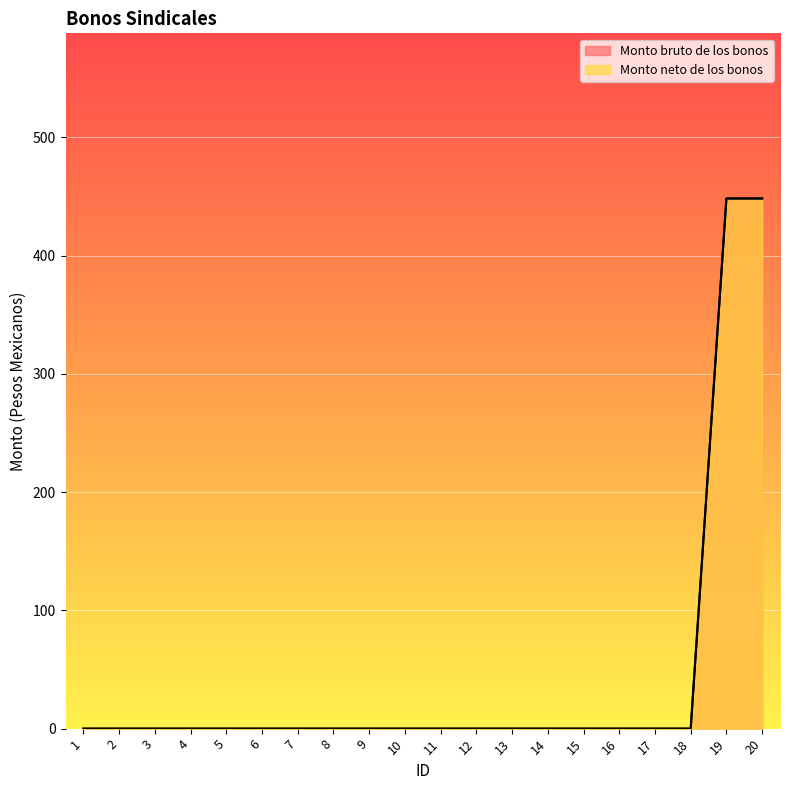

Reading right to left, what are all the values shown in this chart?

Monto bruto de los bonos: 20=448.3	19=448.3	18=0.0	17=0.0	16=0.0	15=0.0	14=0.0	13=0.0	12=0.0	11=0.0	10=0.0	9=0.0	8=0.0	7=0.0	6=0.0	5=0.0	4=0.0	3=0.0	2=0.0	1=0.0
Monto neto de los bonos: 20=448.3	19=448.3	18=0.0	17=0.0	16=0.0	15=0.0	14=0.0	13=0.0	12=0.0	11=0.0	10=0.0	9=0.0	8=0.0	7=0.0	6=0.0	5=0.0	4=0.0	3=0.0	2=0.0	1=0.0